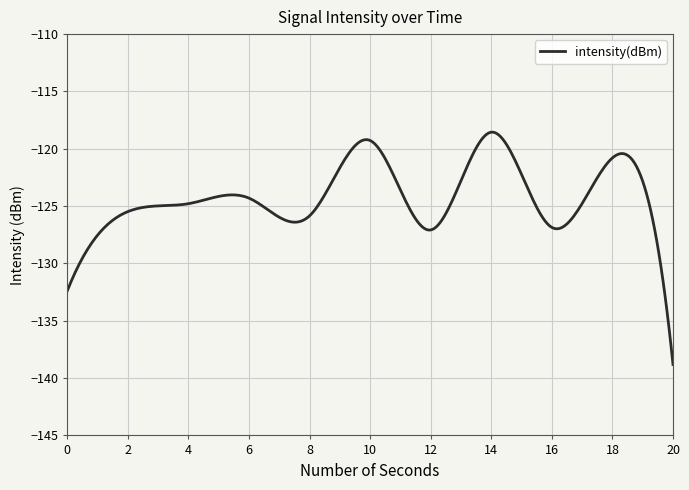

What is the difference between the maximum and minimum values?

20.3